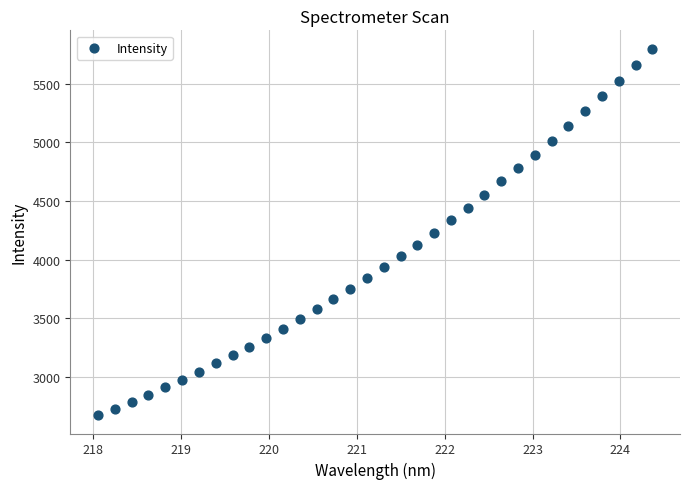

What is the range of X values (max minus min)?

6.3